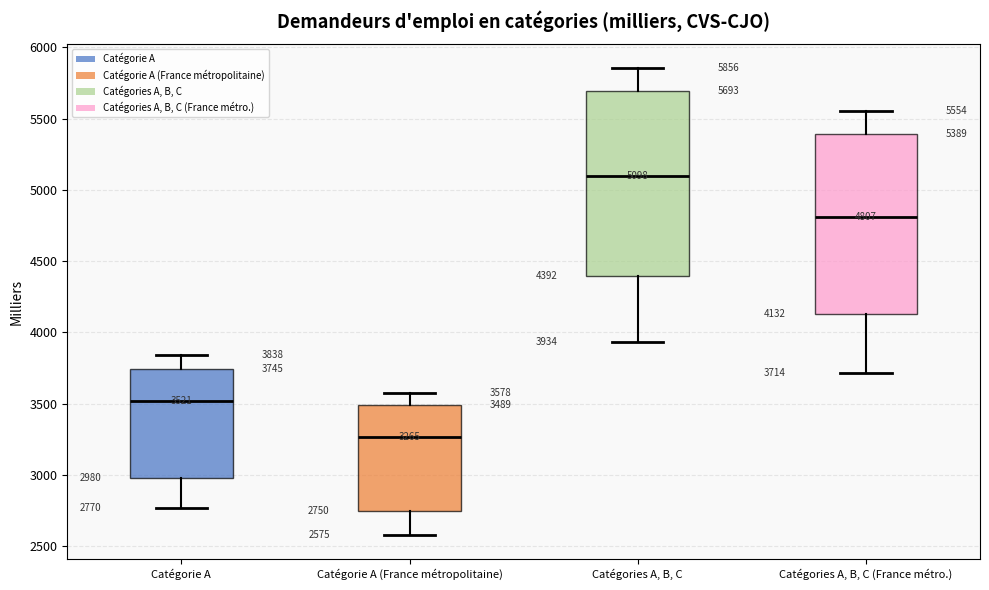

Which box has the lowest median line?

Catégorie A (France métropolitaine)